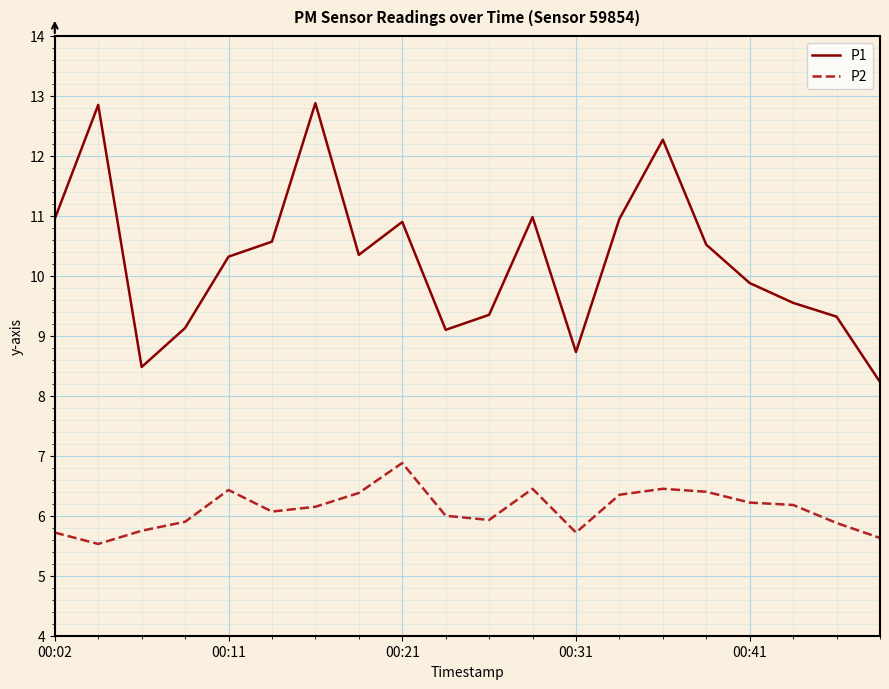

Which series has the largest total across all categories?

P1